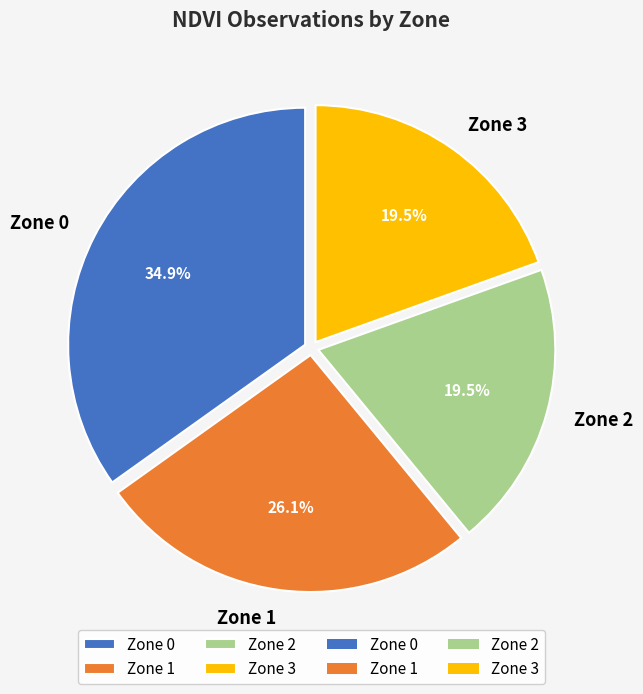

To the nearest percent, what is the combined percentage of Zone 2 and Zone 0?

54%